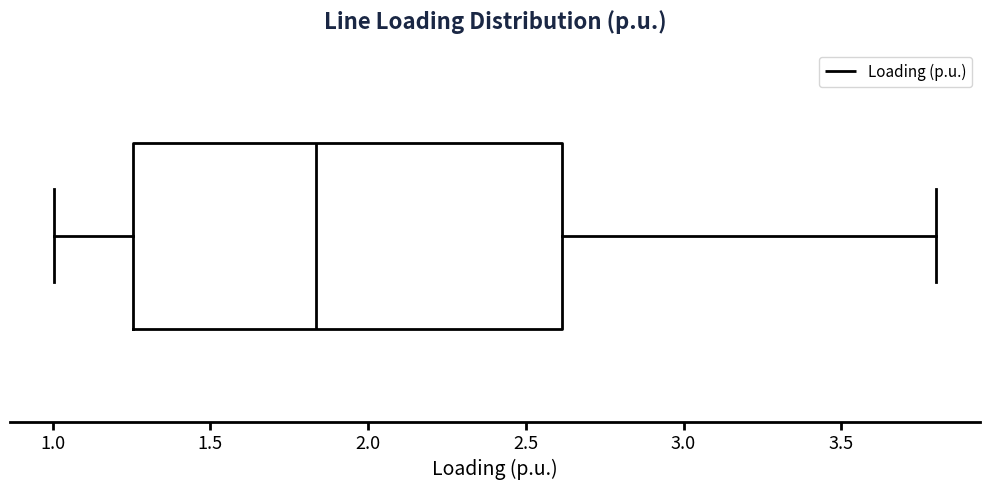

Where is the left edge of the box on the x-axis? The values are not printed on the chart, so give them approximately, as read against the axis.

1.25